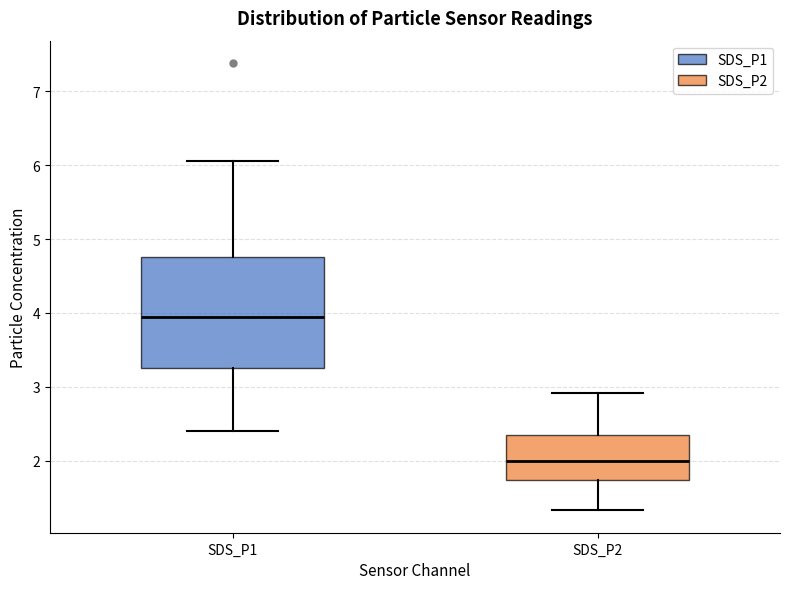

Which box is the tallest, from its lower edge to its upper edge?

SDS_P1